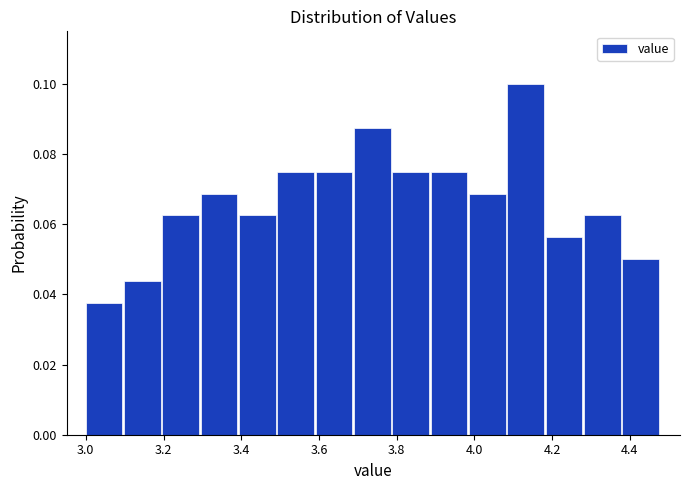

Reading left to right, transcribe this chart: for each bar, give the range it covers on the x-axis and its height. Neither the bar edges nor the heights are printed on the chart, so give them approximately, as read against the axes.

3.00 to 3.10: 0.038
3.10 to 3.20: 0.044
3.20 to 3.30: 0.062
3.30 to 3.40: 0.068
3.40 to 3.50: 0.062
3.50 to 3.60: 0.076
3.60 to 3.70: 0.076
3.70 to 3.78: 0.088
3.78 to 3.88: 0.076
3.88 to 3.98: 0.076
3.98 to 4.08: 0.068
4.08 to 4.18: 0.100
4.18 to 4.28: 0.056
4.28 to 4.38: 0.062
4.38 to 4.48: 0.050